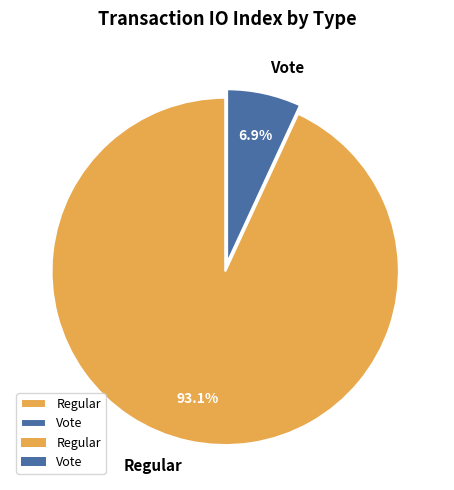

To the nearest percent, what is the difference between the Vote and Regular slice percentages?

86%